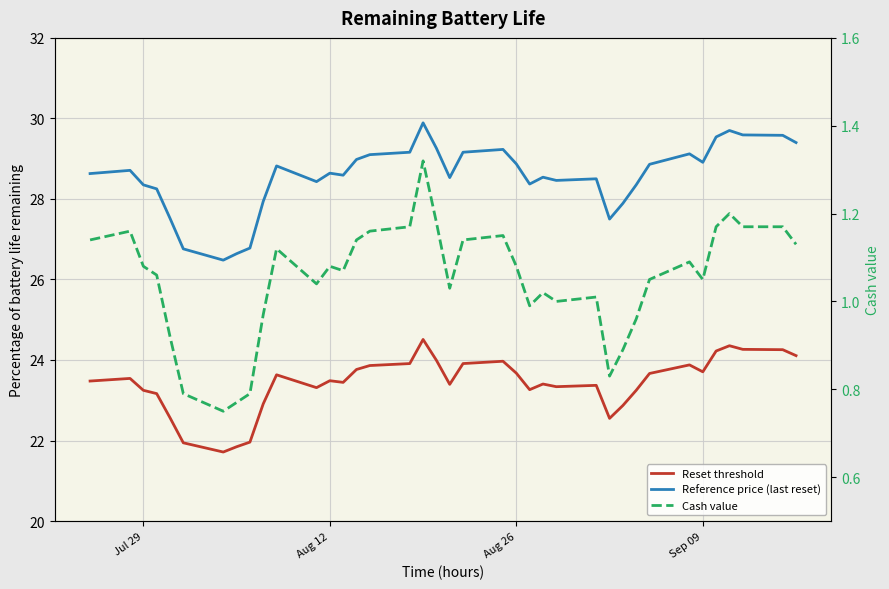

Where does the Reference price (last reset) series first go above 28?

Jul 29